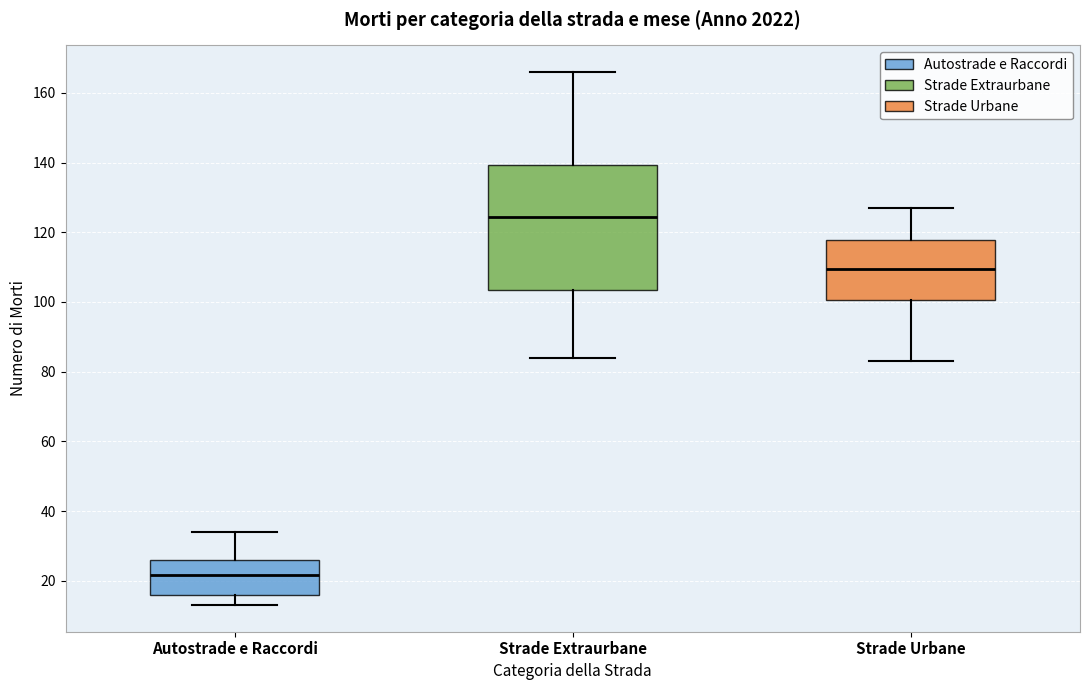

Comparing the boxes themselves (not the whiskers), which one is the tallest?

Strade Extraurbane